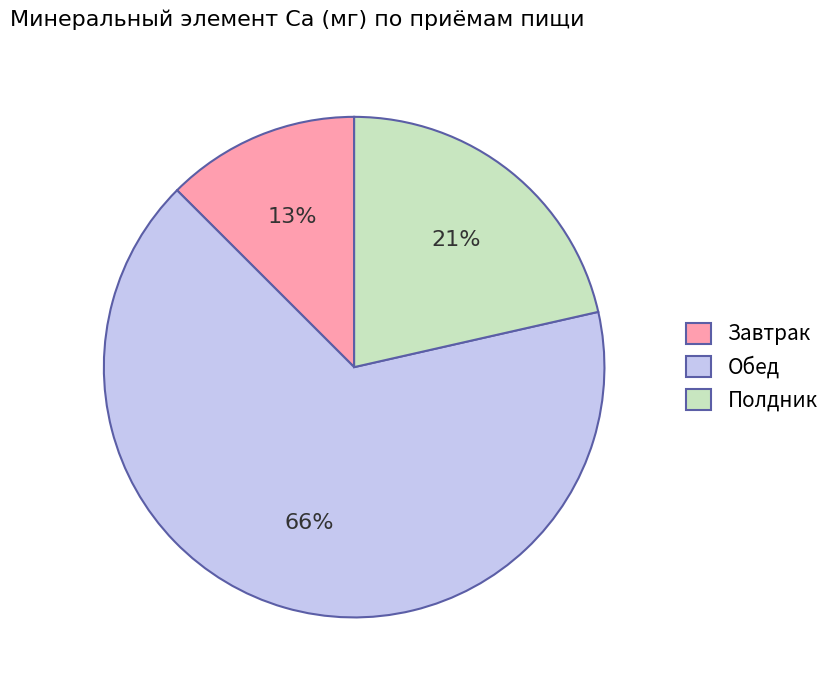

Is it true that Обед is 66% of the pie?

True